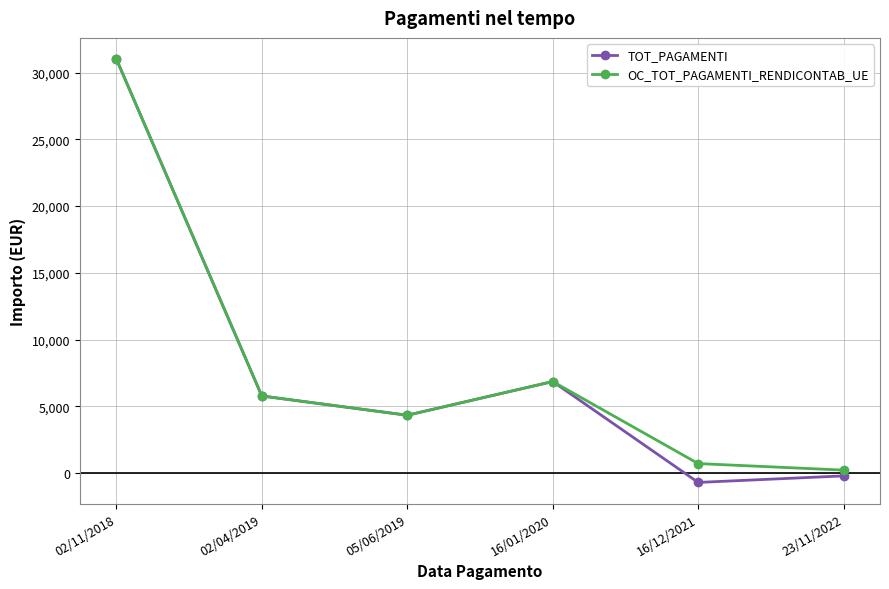

What is the label of the 6th point from the left?

23/11/2022